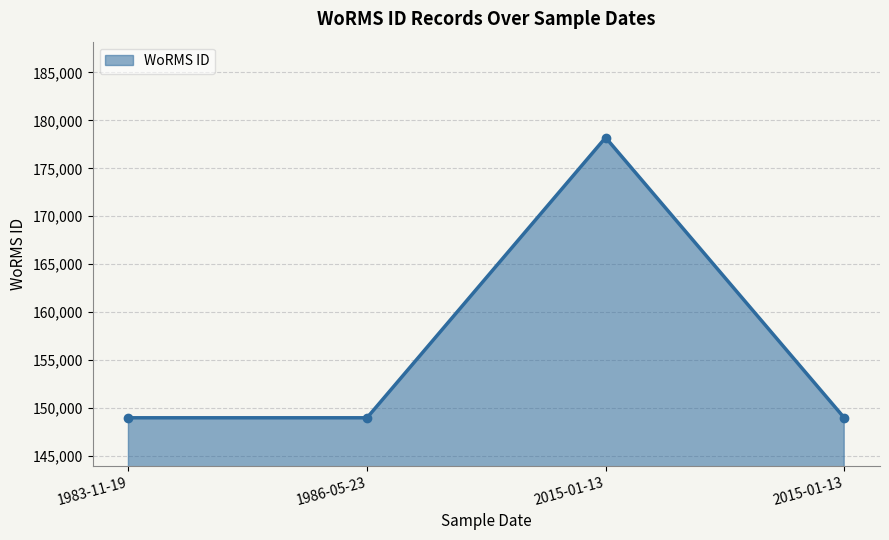

Approximately how many times larger is the value at 2015-01-13 compared to 1983-11-19?

1.0